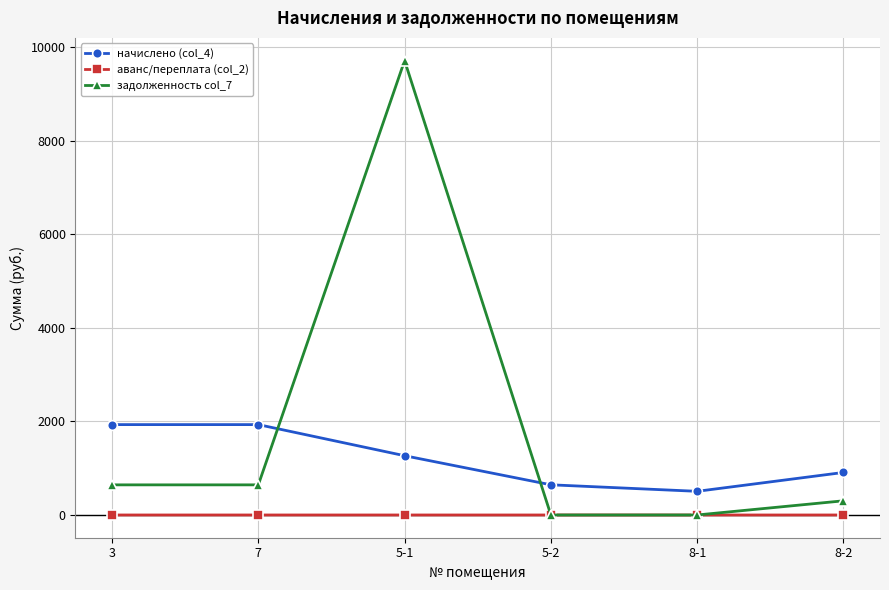

Which series has the largest total across all categories?

задолженность col_7